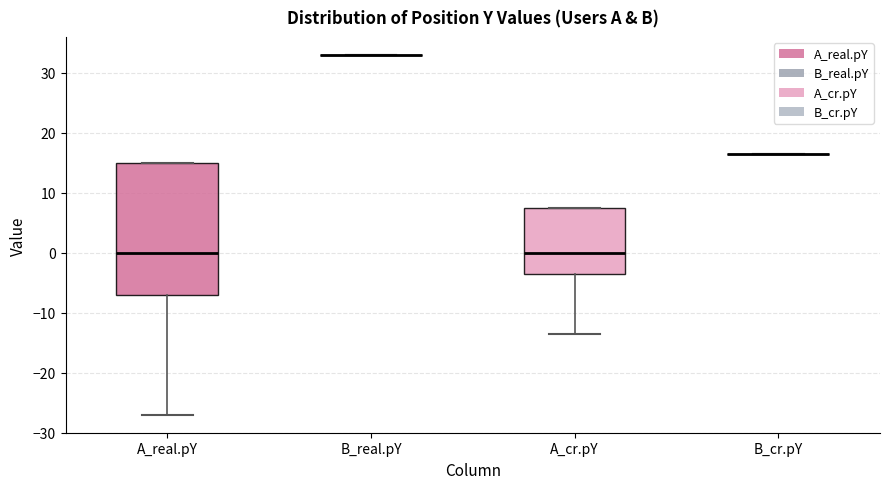

Reading left to right, transcribe this box plot: for each box, give where its median line is, the range the box spans, and where its two whiskers end, as read against the y-axis. The values are not printed on the chart, so give them approximately, as read against the axis.

A_real.pY: median 0, box -7 to 15, whiskers -27 to 15
B_real.pY: box collapsed to a line at 33, whiskers 33 to 33
A_cr.pY: median 0, box -3 to 8, whiskers -13 to 8
B_cr.pY: box collapsed to a line at 17, whiskers 17 to 17